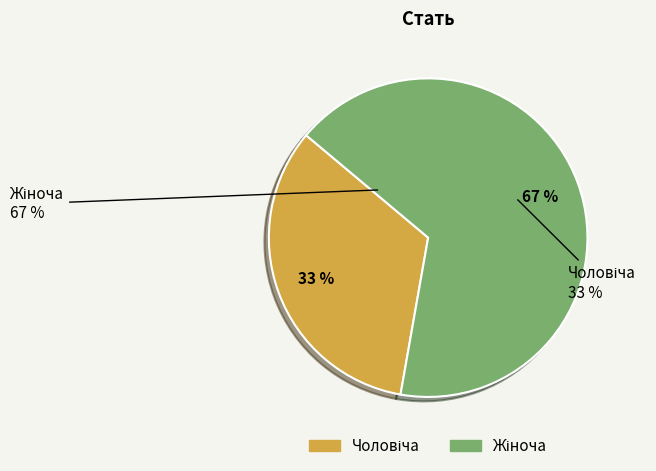

Approximately how many times larger is the value at Жіноча compared to Чоловіча?

2.0